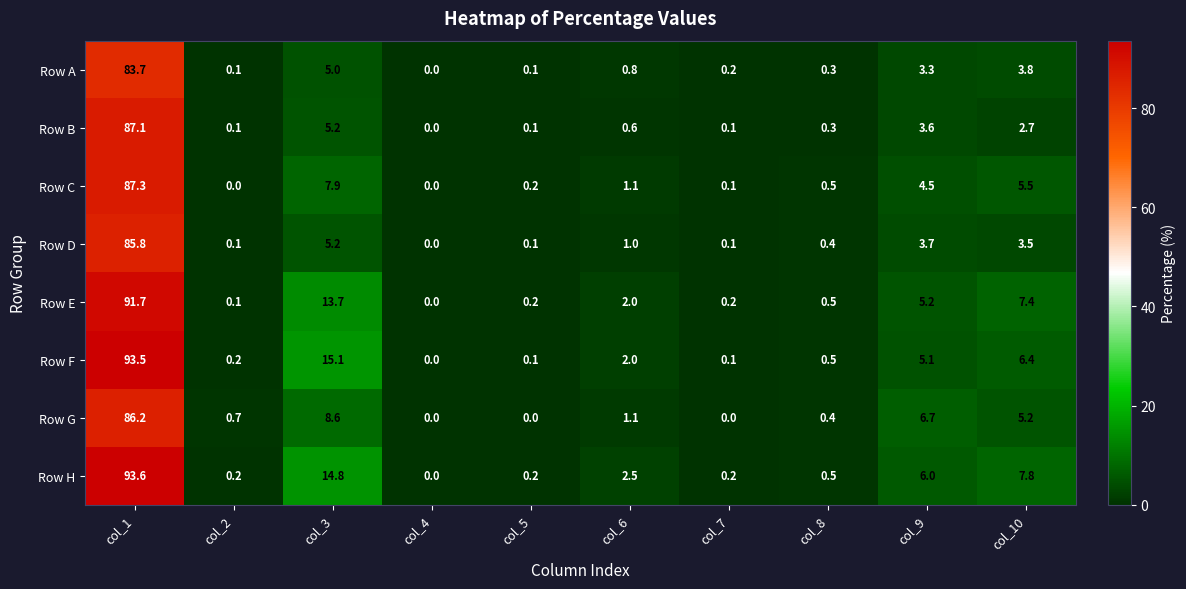

Is it true that Row H equals 14.8 at col_3?

True